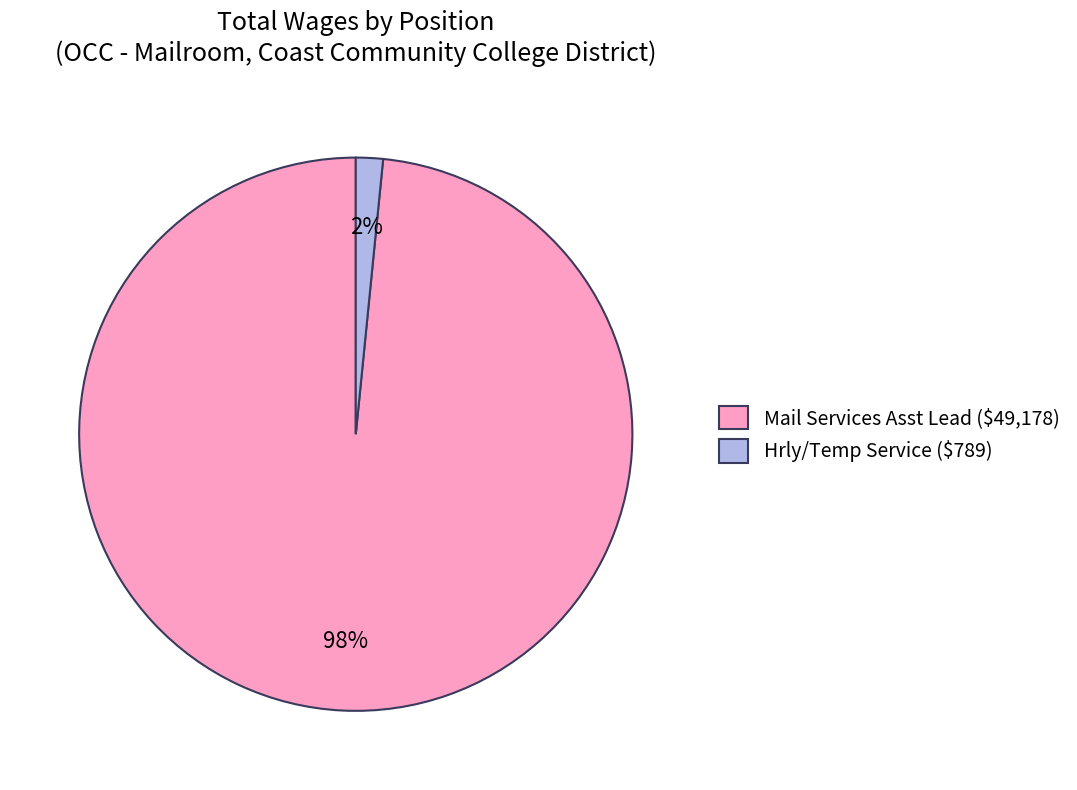

How many segments does this pie chart have?

2